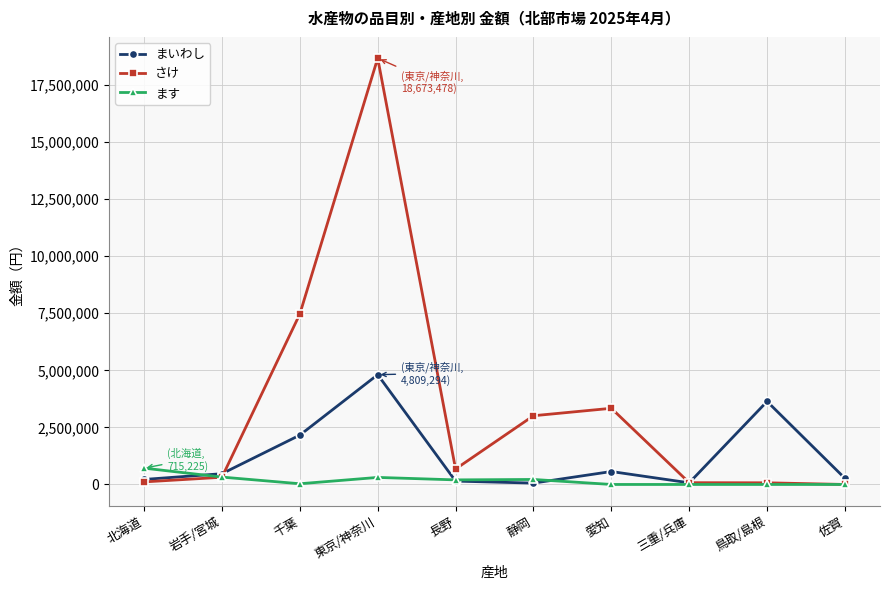

What is the difference between the まいわし values at 北海道 and 静岡?

159462